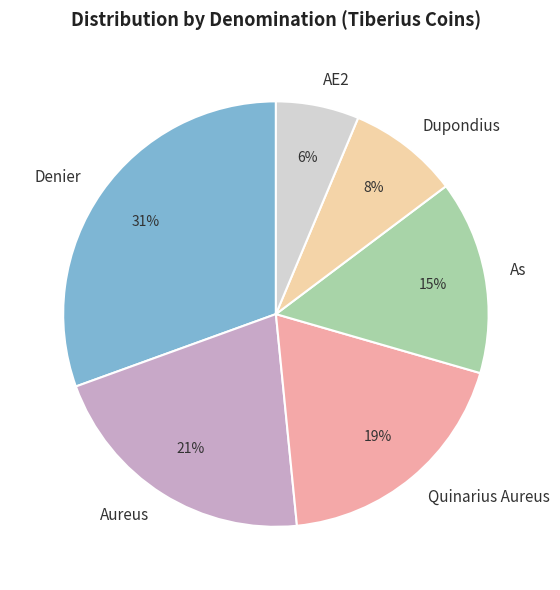

What percentage is the Denier slice, to the nearest percent?

31%